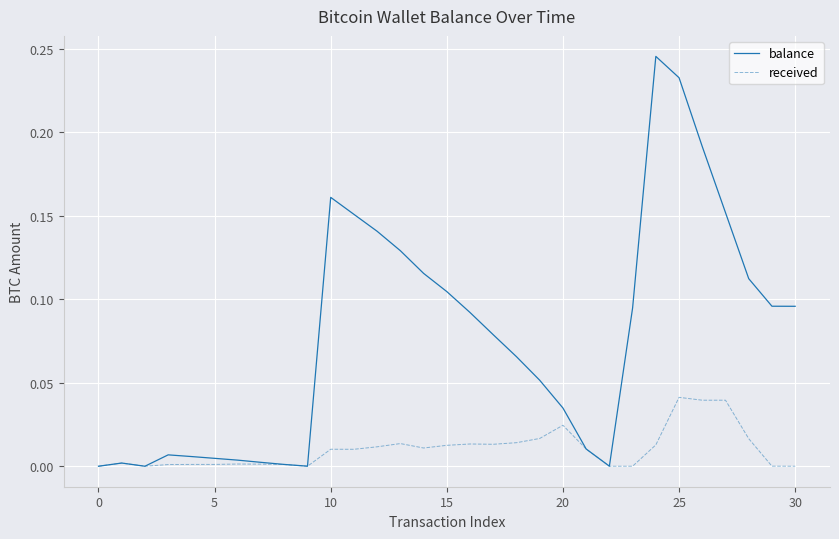

Which series has the largest total across all categories?

balance